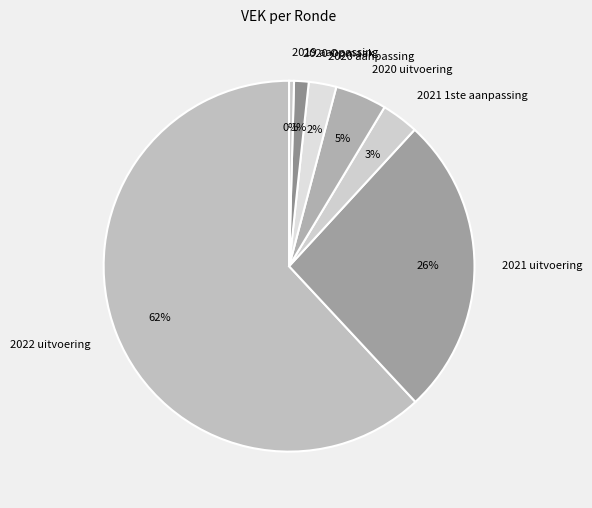

True or false: 2020 uitvoering accounts for 15% of the total.

False